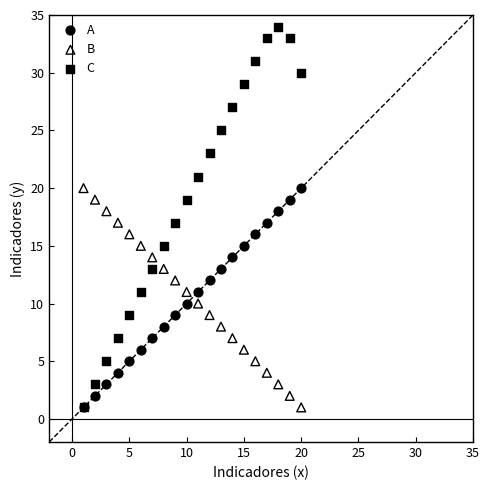

What are all the series names shown in the legend?

A, B, C